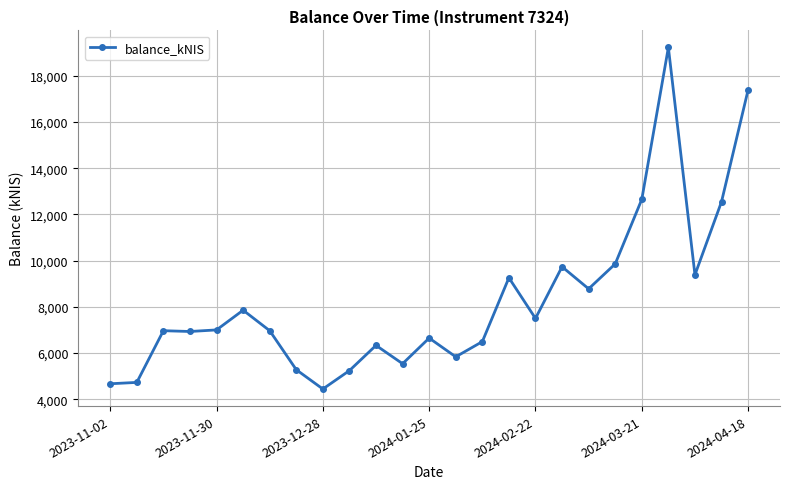

What is the value of the 21st point from the left?

12651.2